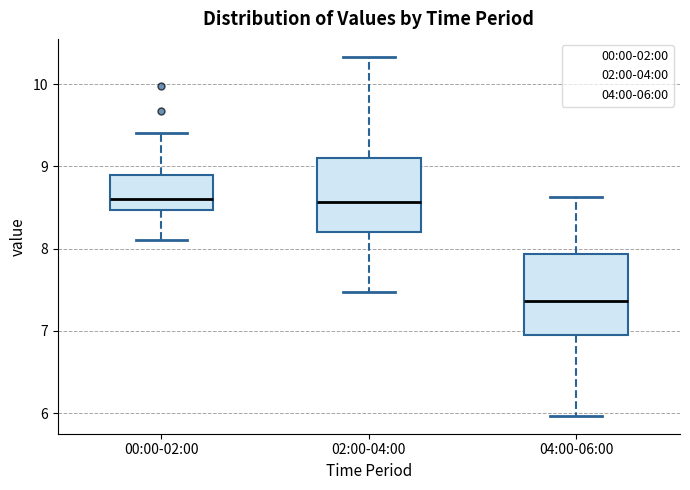

Reading left to right, read every box against the y-axis: the position of its median line, the range the box covers, and the ends of its whiskers. The values are not printed on the chart, so give them approximately, as read against the axis.

00:00-02:00: median 8.6, box 8.5 to 8.9, whiskers 8.1 to 9.4
02:00-04:00: median 8.6, box 8.2 to 9.1, whiskers 7.5 to 10.3
04:00-06:00: median 7.4, box 6.9 to 7.9, whiskers 6.0 to 8.6